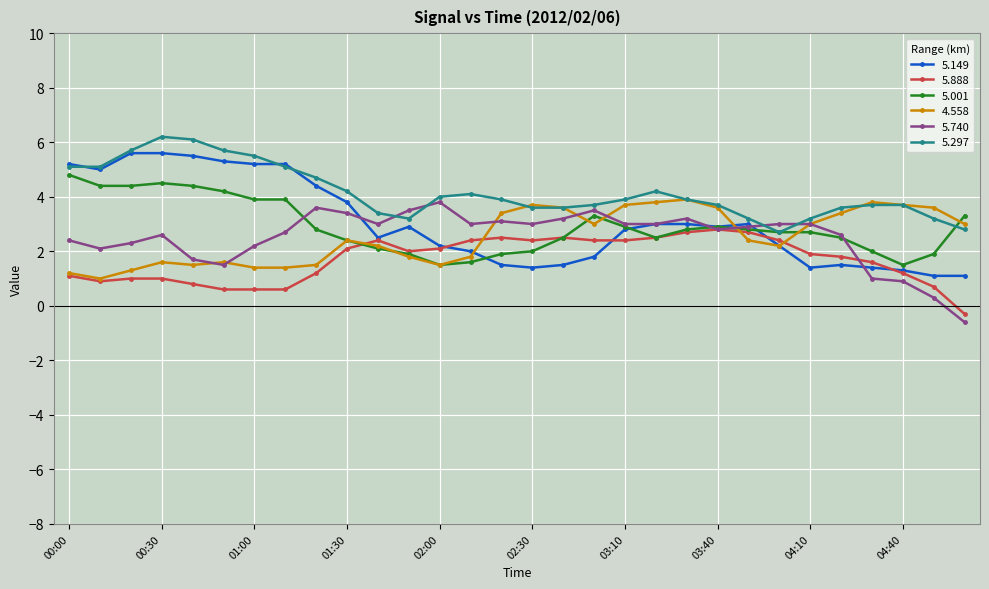

What is the difference between the second highest and second lowest values in the 5.297 series?

3.3